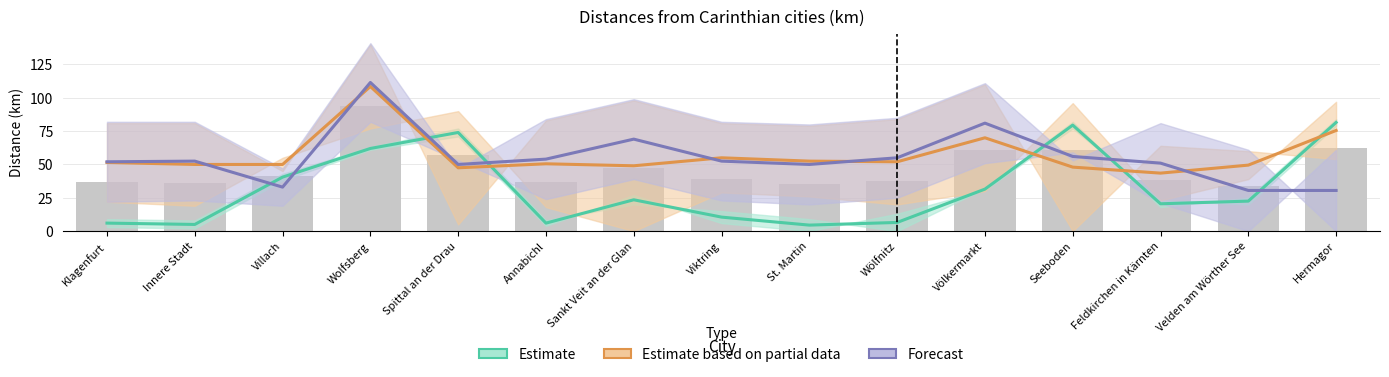

How many groups of bars are there?

15